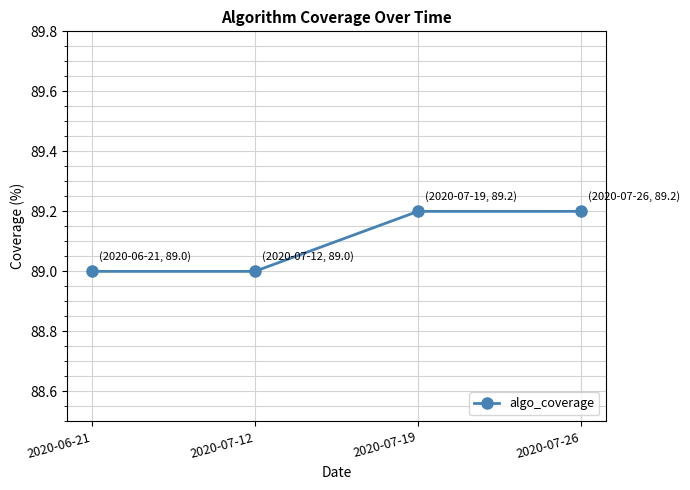

What is the difference between the maximum and minimum values?

0.2